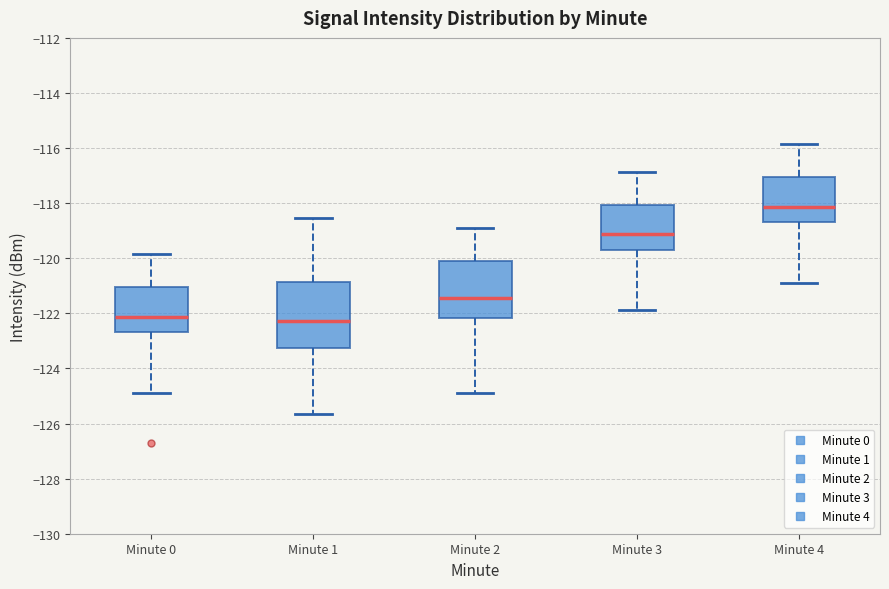

Reading left to right, transcribe this box plot: for each box, give where its median line is, the range the box spans, and where its two whiskers end, as read against the y-axis. The values are not printed on the chart, so give them approximately, as read against the axis.

Minute 0: median -122.2, box -122.6 to -121.0, whiskers -124.8 to -119.8
Minute 1: median -122.2, box -123.2 to -120.8, whiskers -125.6 to -118.6
Minute 2: median -121.4, box -122.2 to -120.0, whiskers -124.8 to -119.0
Minute 3: median -119.2, box -119.6 to -118.0, whiskers -121.8 to -116.8
Minute 4: median -118.2, box -118.6 to -117.0, whiskers -120.8 to -115.8